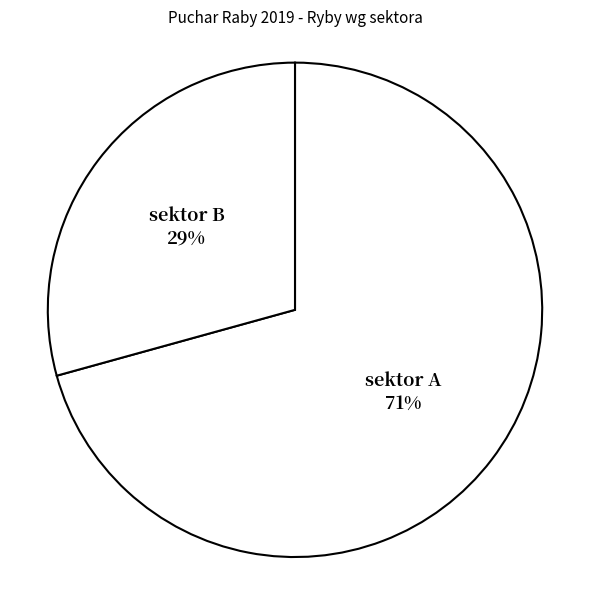

To the nearest percent, what percentage of the pie is sektor B?

29%